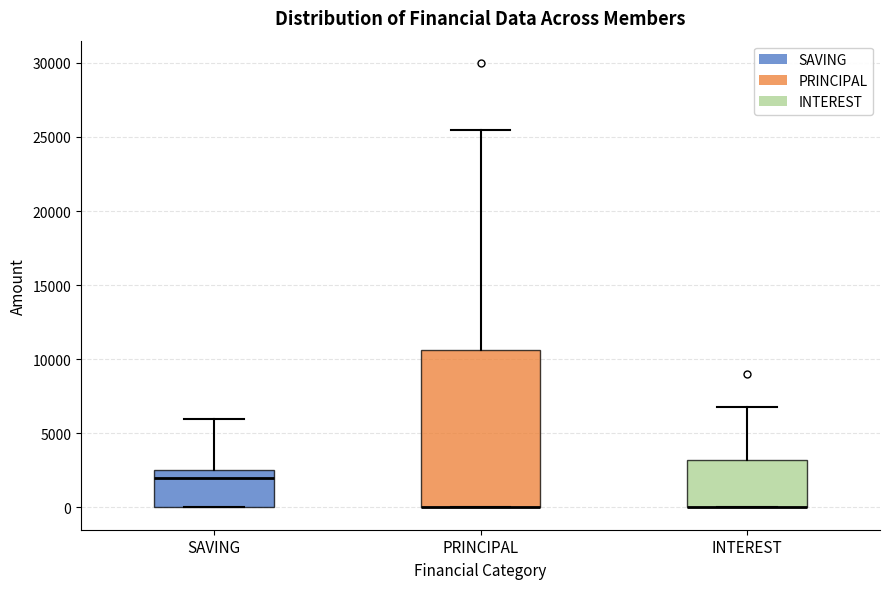

Where is the upper edge of the box for INTEREST on the y-axis? The values are not printed on the chart, so give them approximately, as read against the axis.

3000